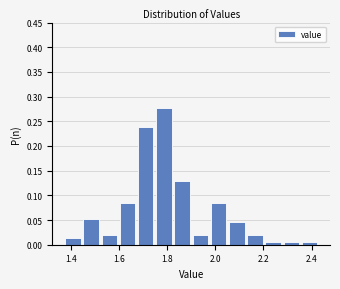

Read against the x-axis, roughly where is the centre of the tallest bar?

1.78